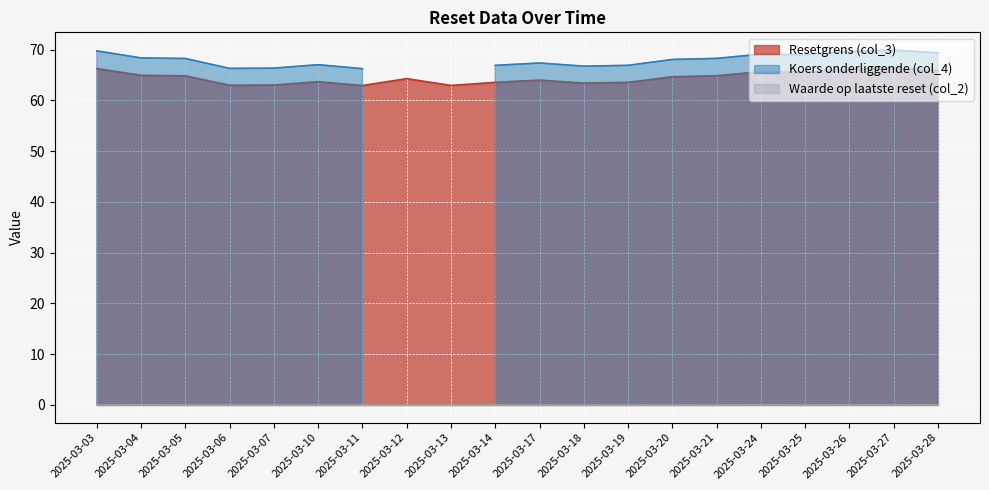

What is the difference between the maximum and minimum values in the Resetgrens (col_3) series?

3.5